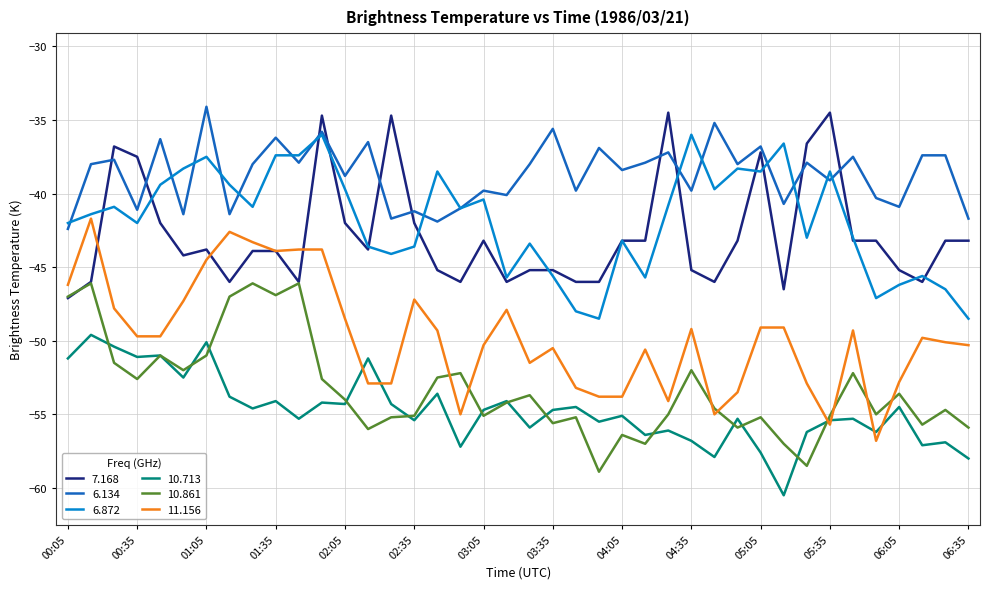

How many lines are shown in the chart?

6